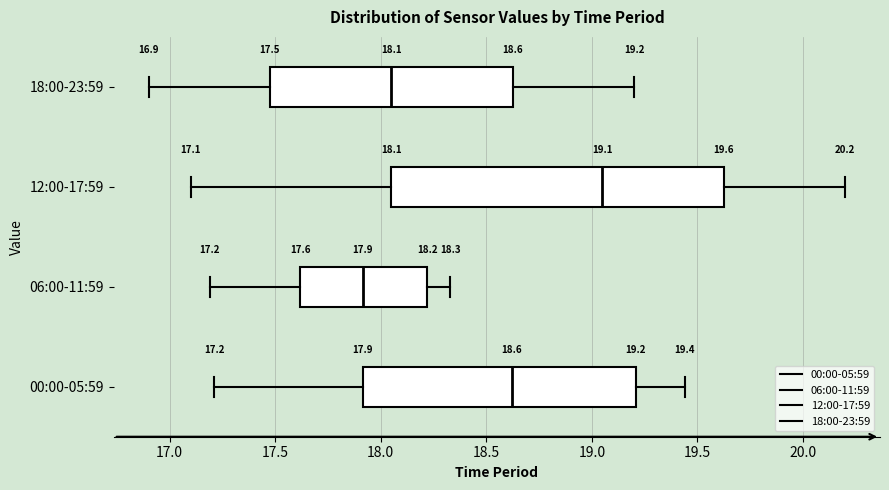

Which box is the widest, from its left edge to its right edge?

12:00-17:59